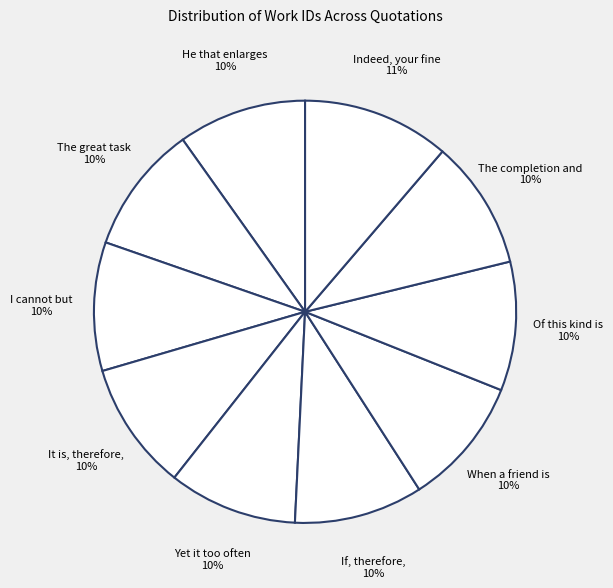

Rank the categories by value from lowest to highest.

He that enlarges
his curiosity, The great task
of him, I cannot but
consider, It is, therefore,
I believe, Yet it too often
happens, If, therefore,
the love of fame, When a friend is
carried to his grave, Of this kind is
the well known, The completion and
sum of repentance, Indeed, your fine
Gentleman's Actions